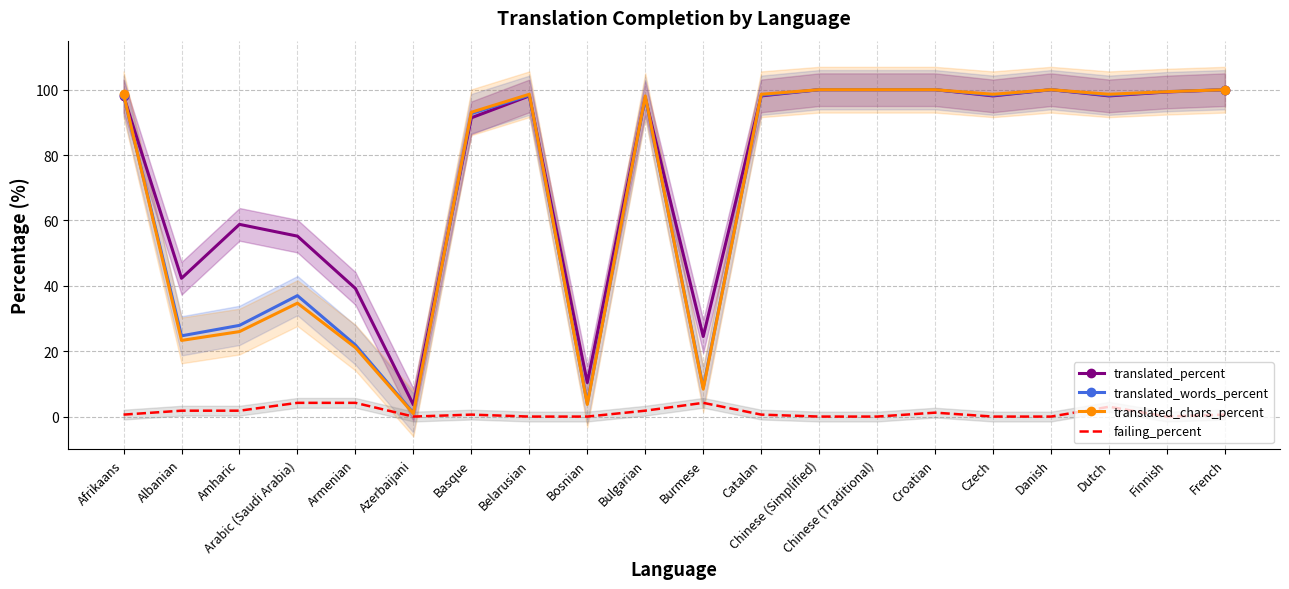

Reading left to right, transcribe all the data shown in this chart.

translated_percent: Afrikaans=98.1	Albanian=42.3	Amharic=58.8	Arabic (Saudi Arabia)=55.2	Armenian=39.2	Azerbaijani=3.6	Basque=91.4	Belarusian=98.1	Bosnian=10.4	Bulgarian=97.5	Burmese=24.5	Catalan=98.1	Chinese (Simplified)=100.0	Chinese (Traditional)=100.0	Croatian=100.0	Czech=98.1	Danish=100.0	Dutch=98.1	Finnish=99.3	French=100.0
translated_words_percent: Afrikaans=98.3	Albanian=24.7	Amharic=27.9	Arabic (Saudi Arabia)=37.0	Armenian=21.9	Azerbaijani=1.1	Basque=92.7	Belarusian=98.3	Bosnian=4.0	Bulgarian=97.8	Burmese=8.8	Catalan=98.3	Chinese (Simplified)=100.0	Chinese (Traditional)=100.0	Croatian=100.0	Czech=98.3	Danish=100.0	Dutch=98.3	Finnish=99.4	French=100.0
translated_chars_percent: Afrikaans=98.6	Albanian=23.3	Amharic=26.0	Arabic (Saudi Arabia)=34.7	Armenian=21.1	Azerbaijani=0.9	Basque=93.1	Belarusian=98.6	Bosnian=3.7	Bulgarian=98.1	Burmese=8.4	Catalan=98.6	Chinese (Simplified)=100.0	Chinese (Traditional)=100.0	Croatian=100.0	Czech=98.6	Danish=100.0	Dutch=98.6	Finnish=99.4	French=100.0
failing_percent: Afrikaans=0.6	Albanian=1.8	Amharic=1.8	Arabic (Saudi Arabia)=4.2	Armenian=4.2	Azerbaijani=0.0	Basque=0.6	Belarusian=0.0	Bosnian=0.0	Bulgarian=1.8	Burmese=4.2	Catalan=0.6	Chinese (Simplified)=0.0	Chinese (Traditional)=0.0	Croatian=1.2	Czech=0.0	Danish=0.0	Dutch=3.0	Finnish=0.0	French=0.6